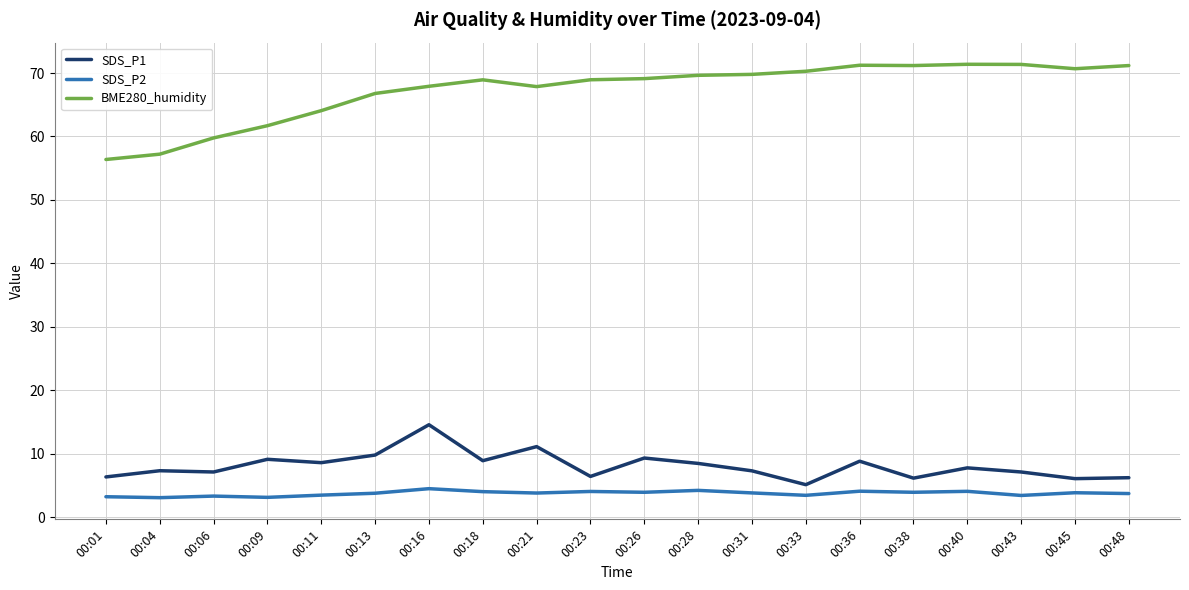

Is it true that SDS_P2 equals 3.7 at 00:48?

True